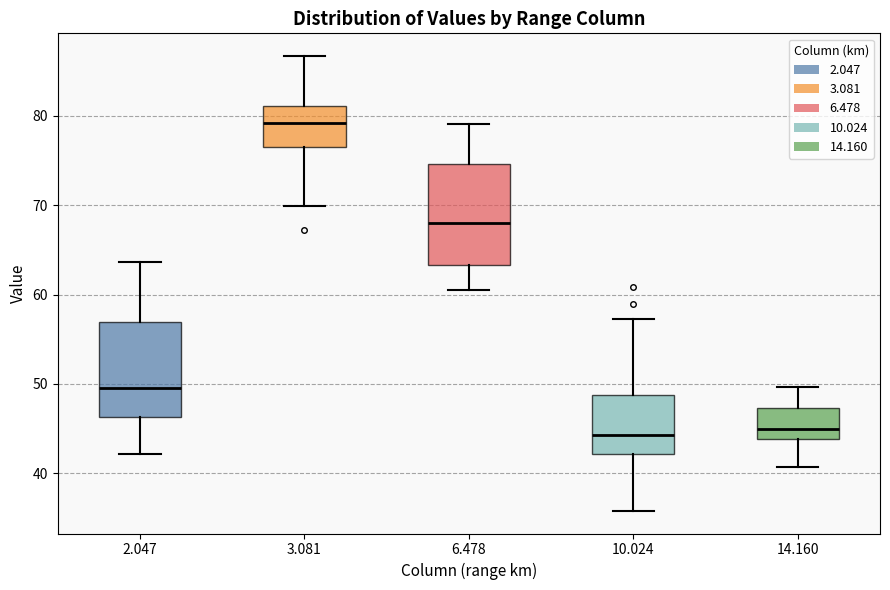

Where does the median line of the box at x = 2.047 sit on the y-axis? The values are not printed on the chart, so give them approximately, as read against the axis.

50